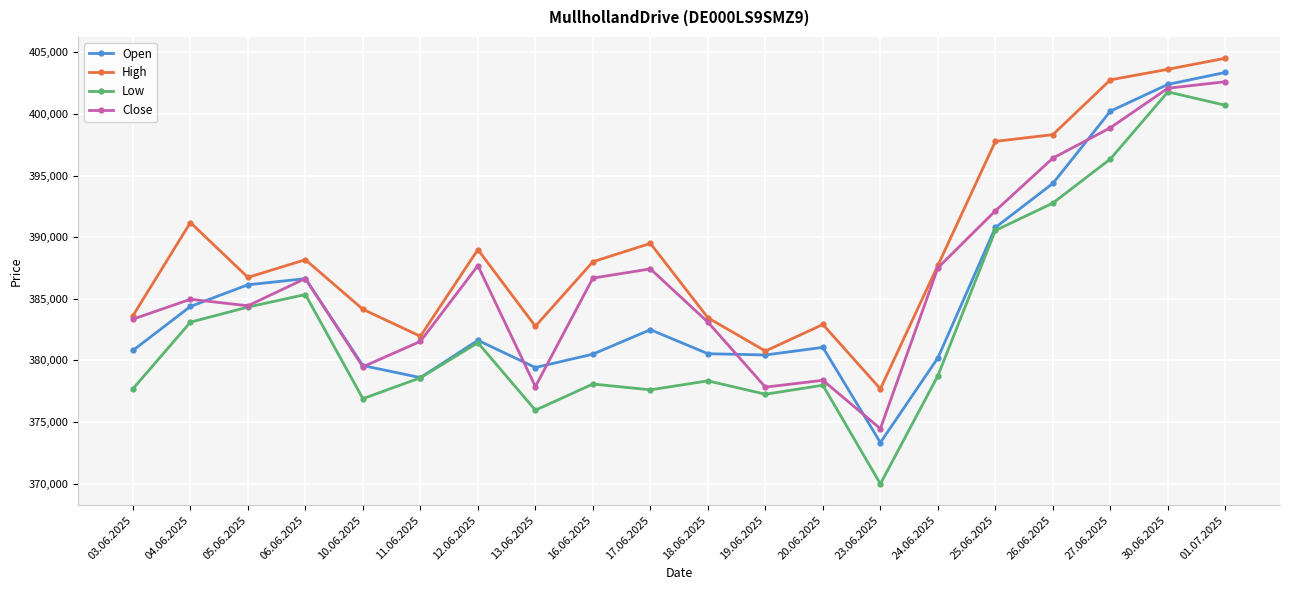

At which label is Open closest to 388356?

06.06.2025